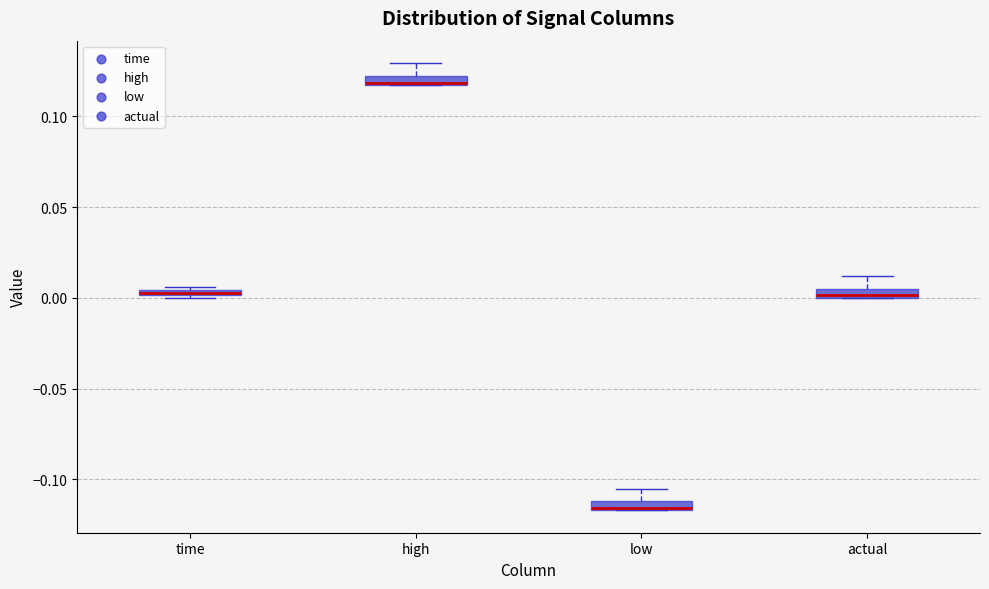

Which box has the highest median line?

high